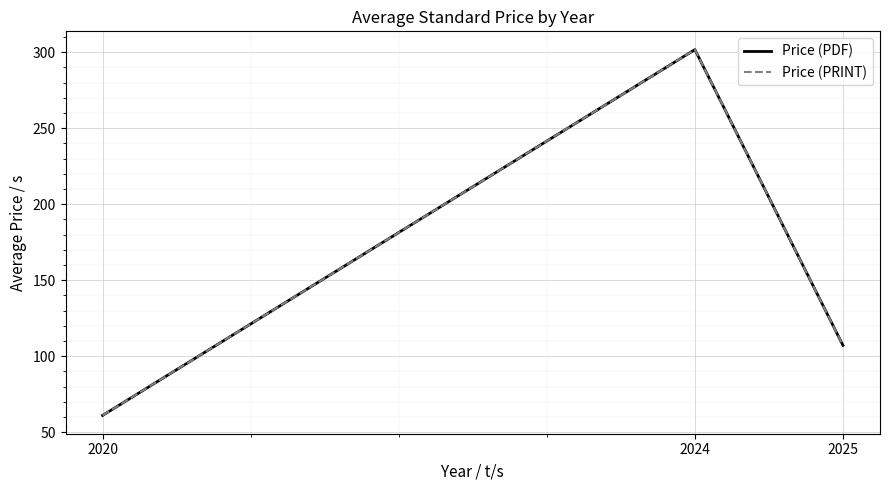

Between 2024 and 2025, which series saw the biggest shift?

Price (PDF)